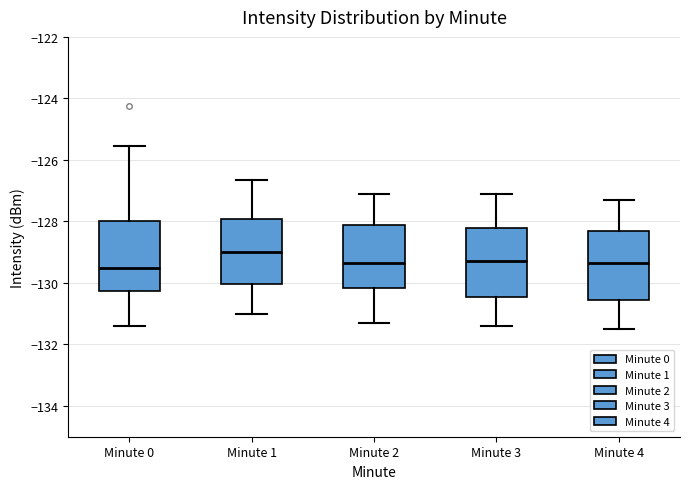

Where does the median line of the box for Minute 3 sit on the y-axis? The values are not printed on the chart, so give them approximately, as read against the axis.

-129.2